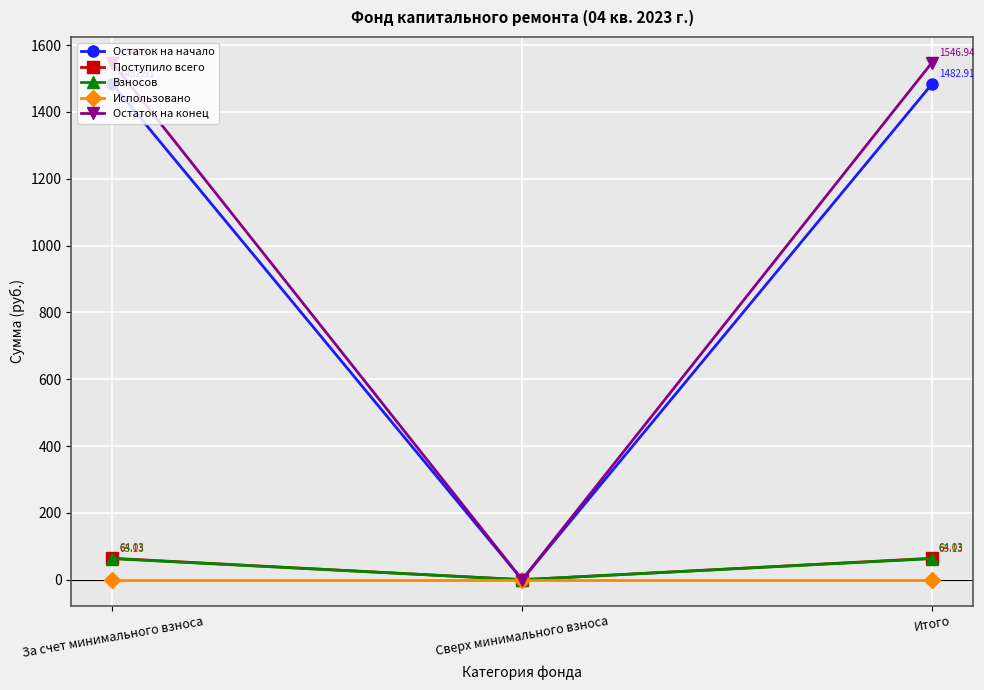

Which series has the largest total across all categories?

Остаток на конец